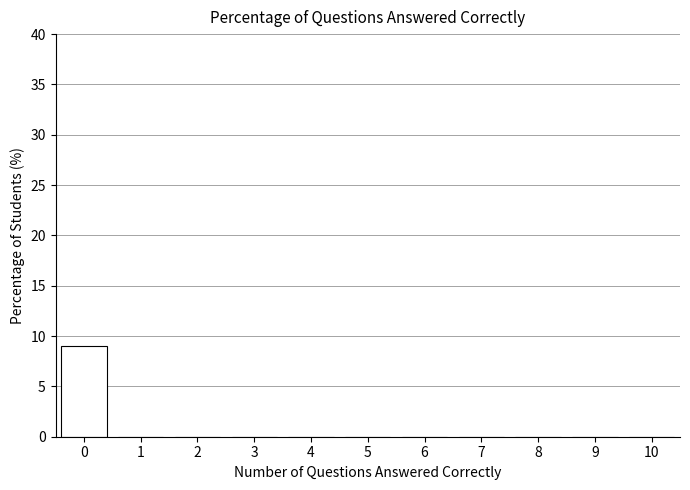

Reading left to right, list all the values displayed in this chart.

0=9	1=0	2=0	3=0	4=0	5=0	6=0	7=0	8=0	9=0	10=0